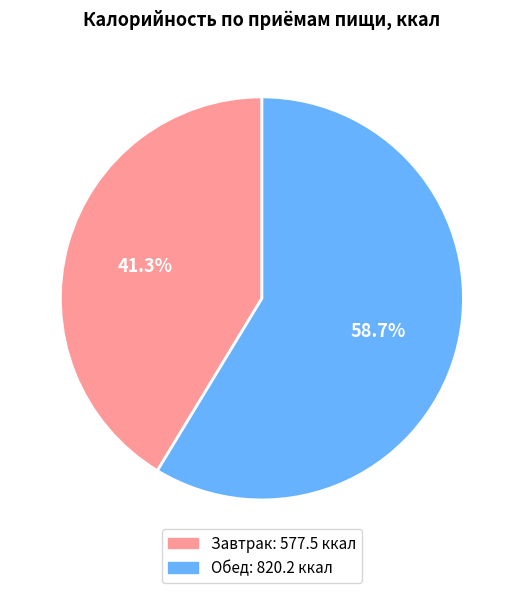

How many segments does this pie chart have?

2